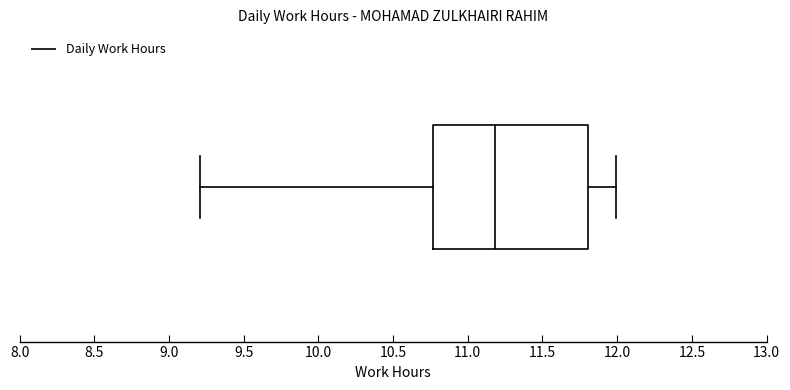

Read this box plot against the x-axis: the position of the median line, the range covered by the box, and the ends of both whiskers. The values are not printed on the chart, so give them approximately, as read against the axis.

median 11.20, box 10.75 to 11.80, whiskers 9.20 to 12.00